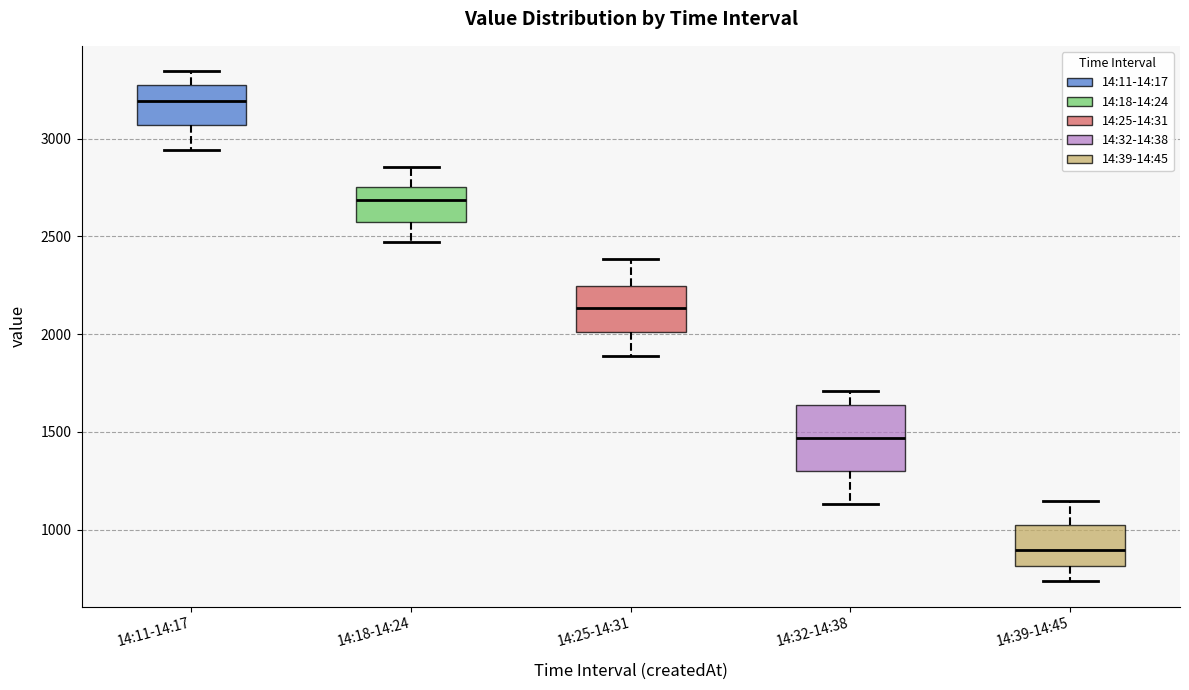

Reading left to right, read every box against the y-axis: the position of its median line, the range the box covers, and the ends of its whiskers. The values are not printed on the chart, so give them approximately, as read against the axis.

14:11-14:17: median 3200, box 3050 to 3250, whiskers 2950 to 3350
14:18-14:24: median 2700, box 2550 to 2750, whiskers 2450 to 2850
14:25-14:31: median 2150, box 2000 to 2250, whiskers 1900 to 2400
14:32-14:38: median 1450, box 1300 to 1650, whiskers 1150 to 1700
14:39-14:45: median 900, box 800 to 1000, whiskers 750 to 1150